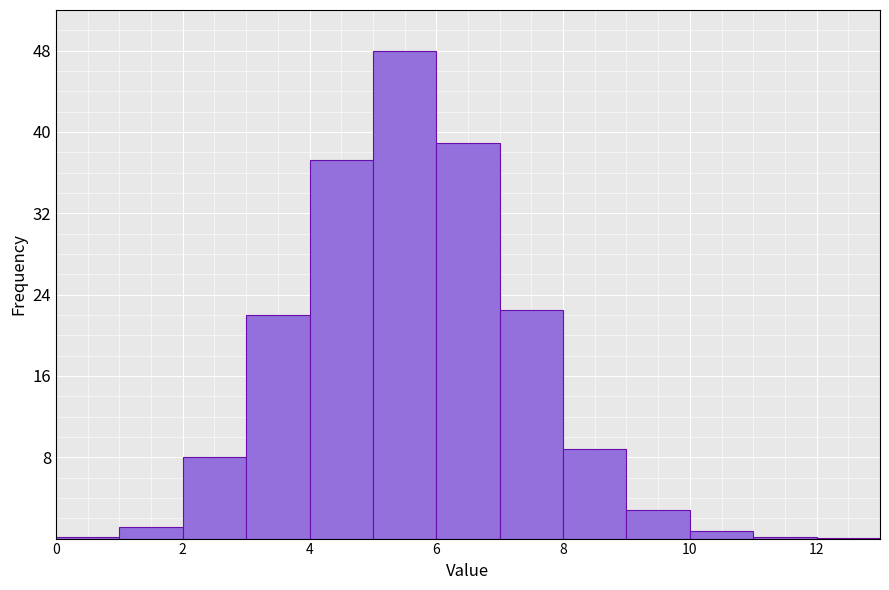

What is the height of the bar covering 3 to 4 on the x-axis? The values are not printed on the chart, so give them approximately, as read against the axis.

22